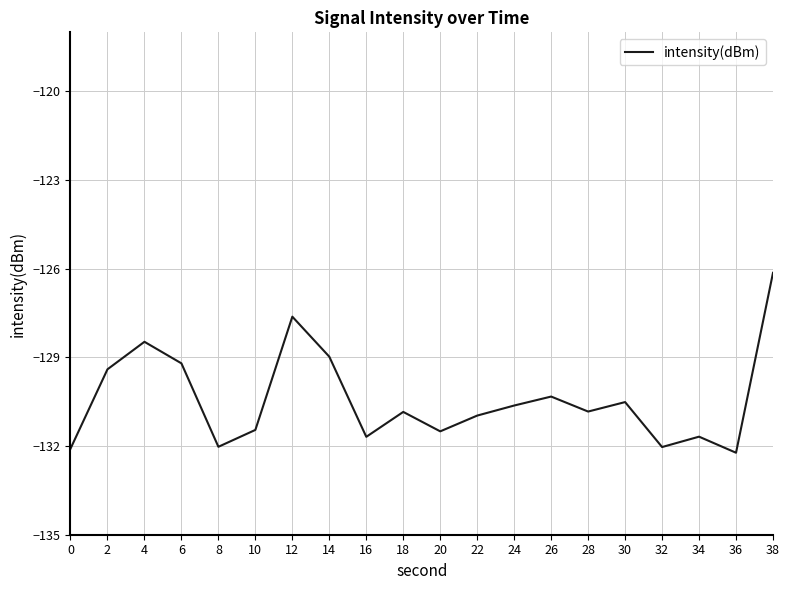

Read the value at 6.

-129.2